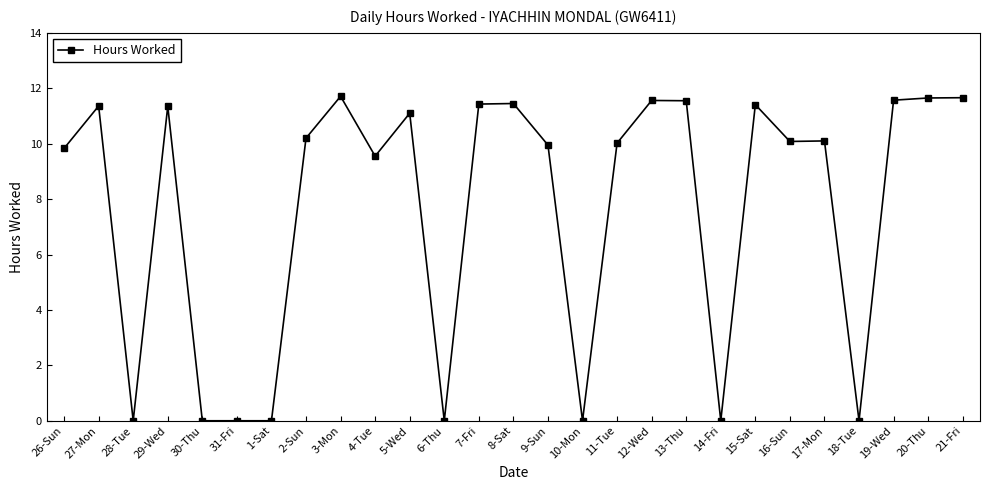

Is it true that the value at 31-Fri is 0.0?

True